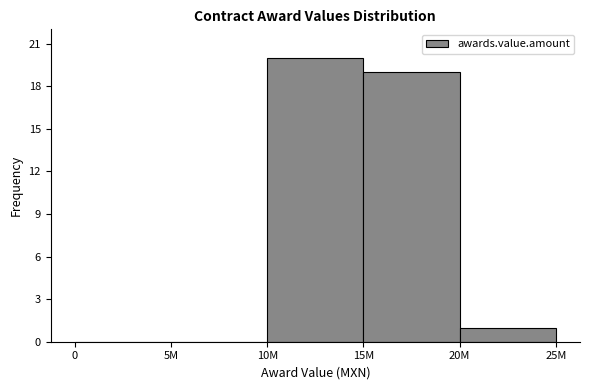

Reading left to right, list all the values displayed in this chart.

0=0	5M=0	10M=20	15M=19	20M=1